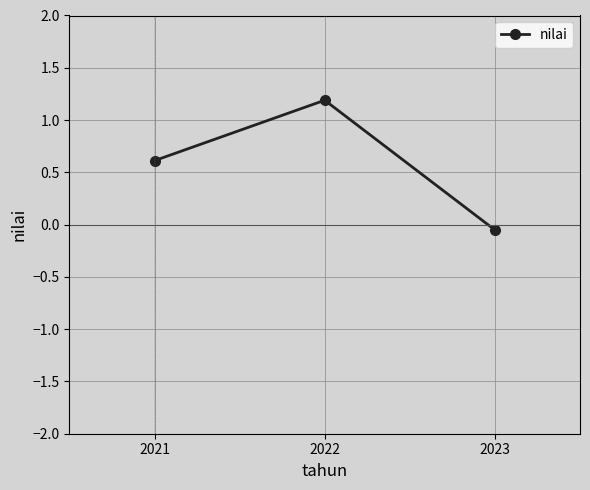

What is the sum of the values at 2021 and 2023?

0.6